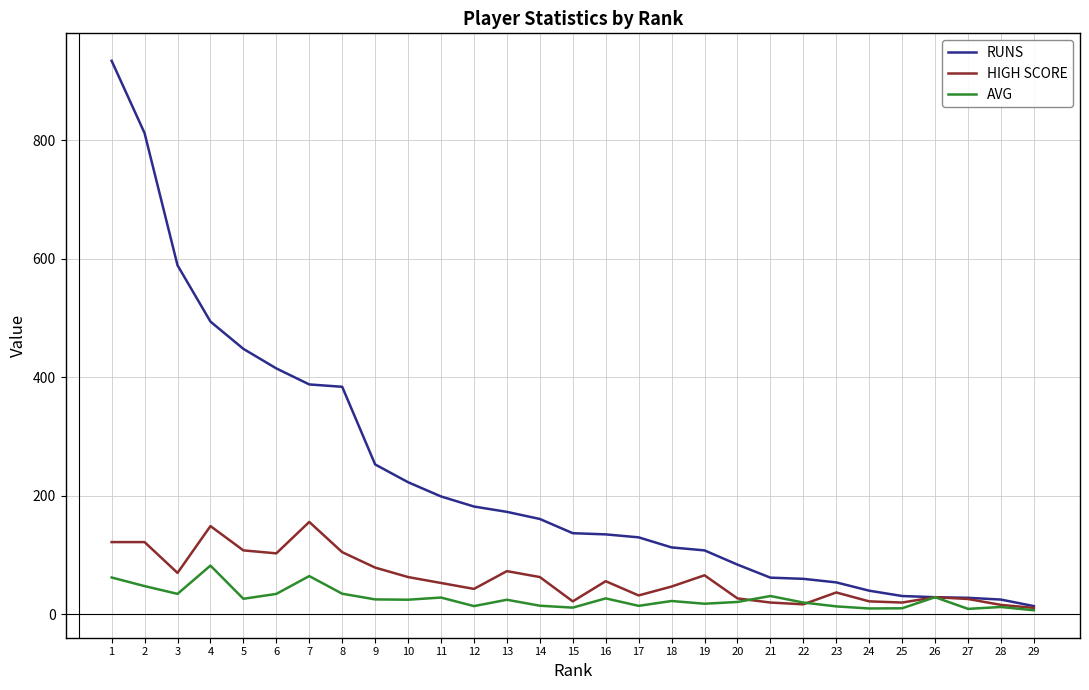

Is it true that HIGH SCORE equals 16.0 at 28?

True